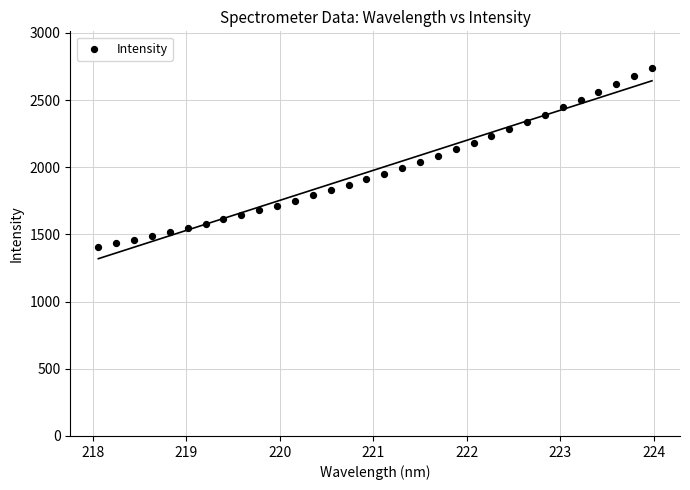

What is the range of X values (max minus min)?

5.9